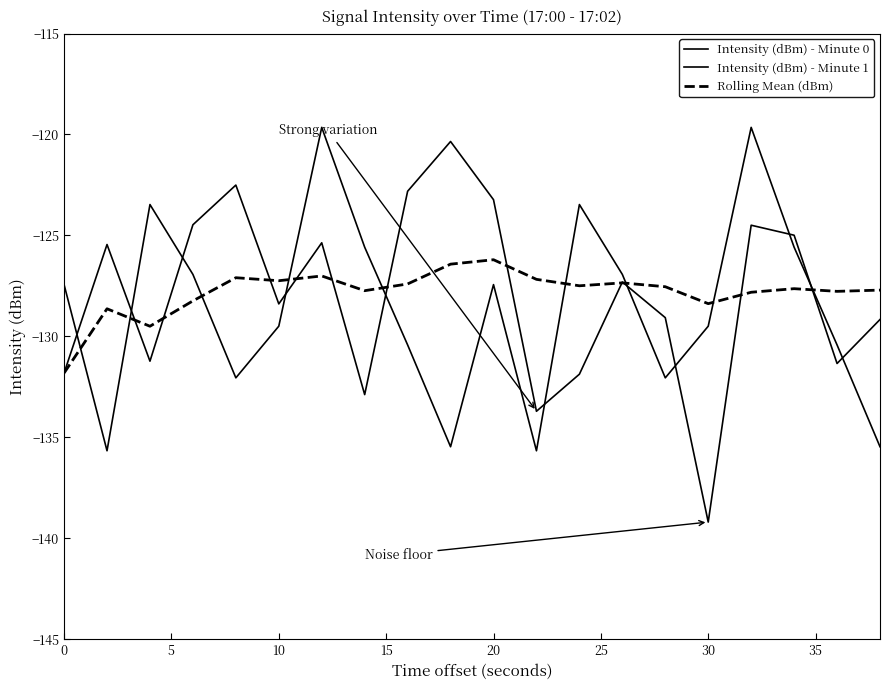

How many lines are shown in the chart?

3